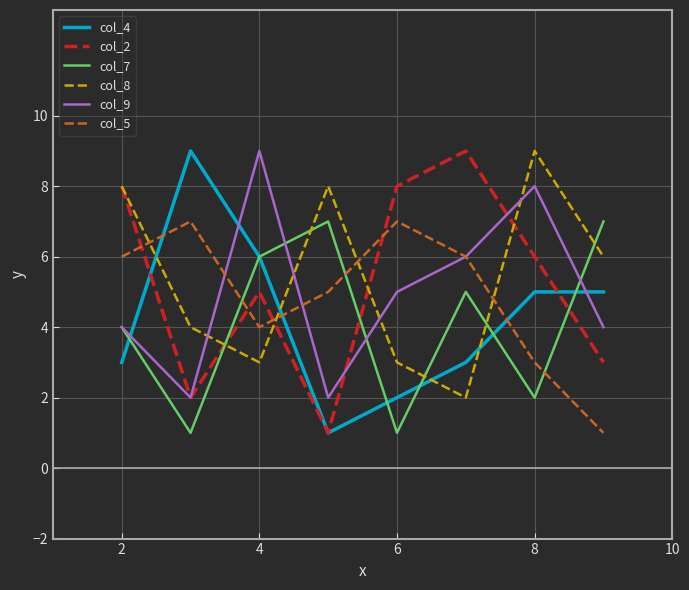

True or false: col_7 and col_2 cross at least once.

True